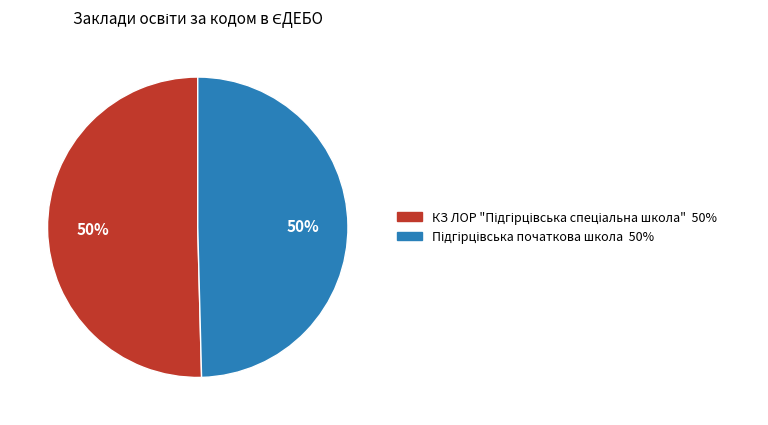

To the nearest percent, what is the average slice percentage?

50%